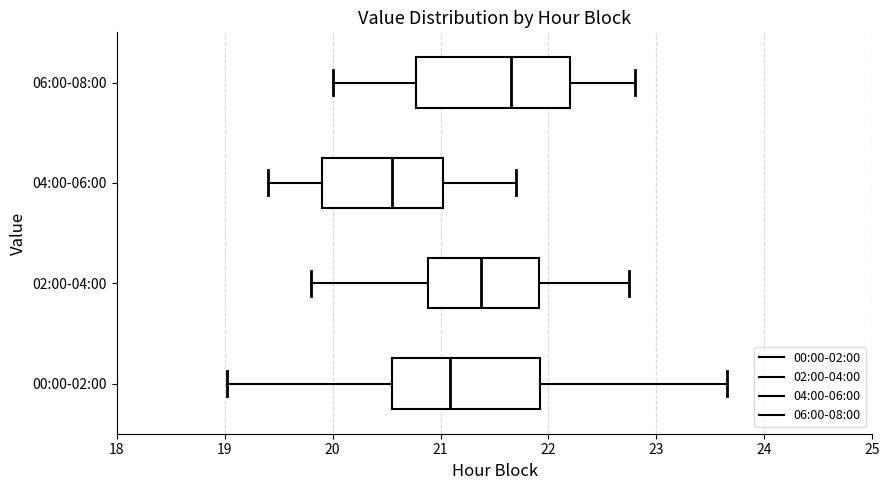

Where is the left edge of the box for 02:00-04:00 on the x-axis? The values are not printed on the chart, so give them approximately, as read against the axis.

20.9